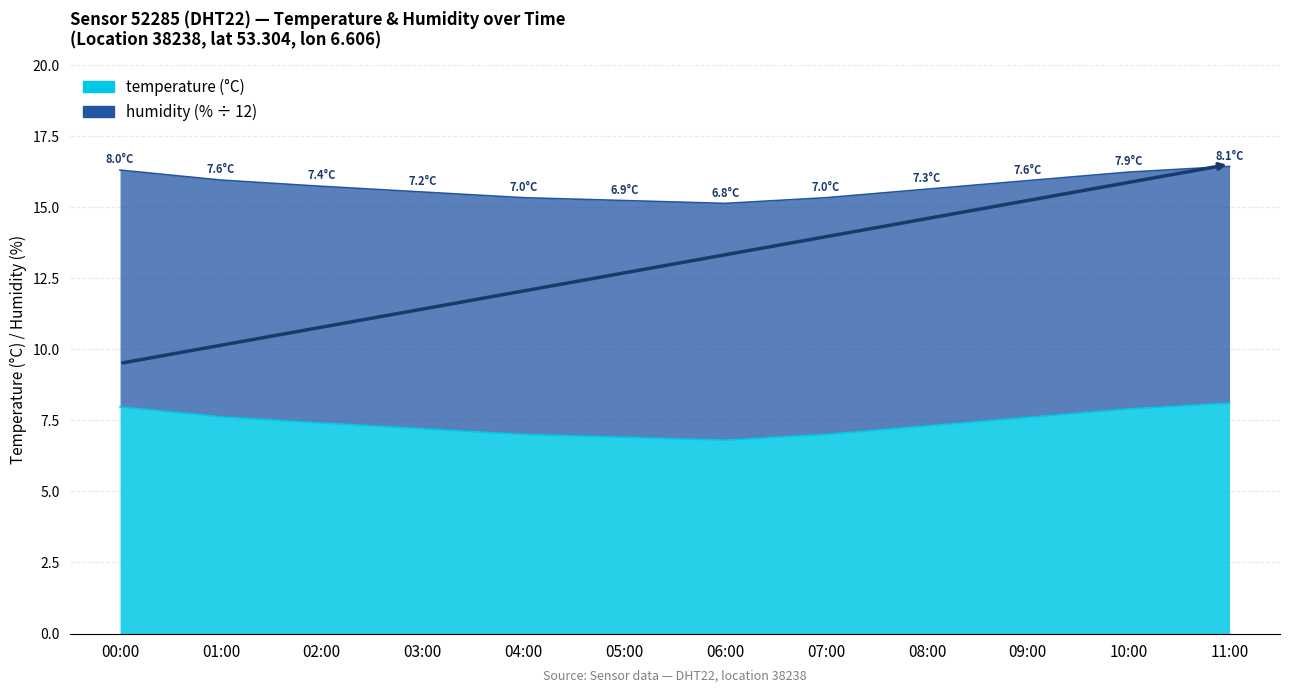

Between 01:00 and 11:00, which is larger?

11:00